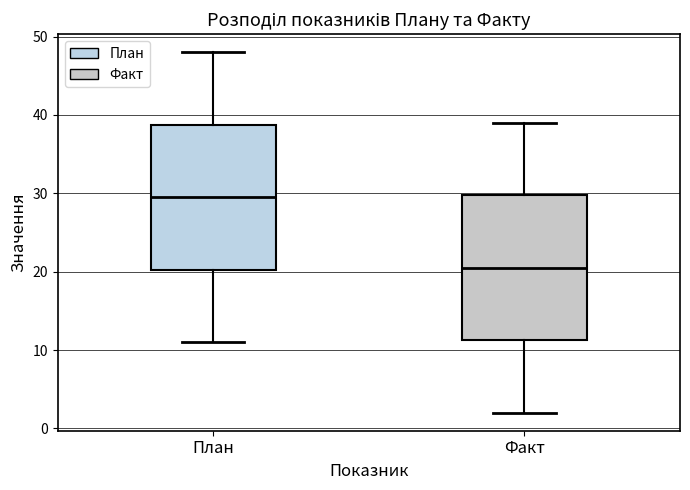

Reading left to right, transcribe this box plot: for each box, give where its median line is, the range the box spans, and where its two whiskers end, as read against the y-axis. The values are not printed on the chart, so give them approximately, as read against the axis.

План: median 30, box 20 to 39, whiskers 11 to 48
Факт: median 21, box 11 to 30, whiskers 2 to 39